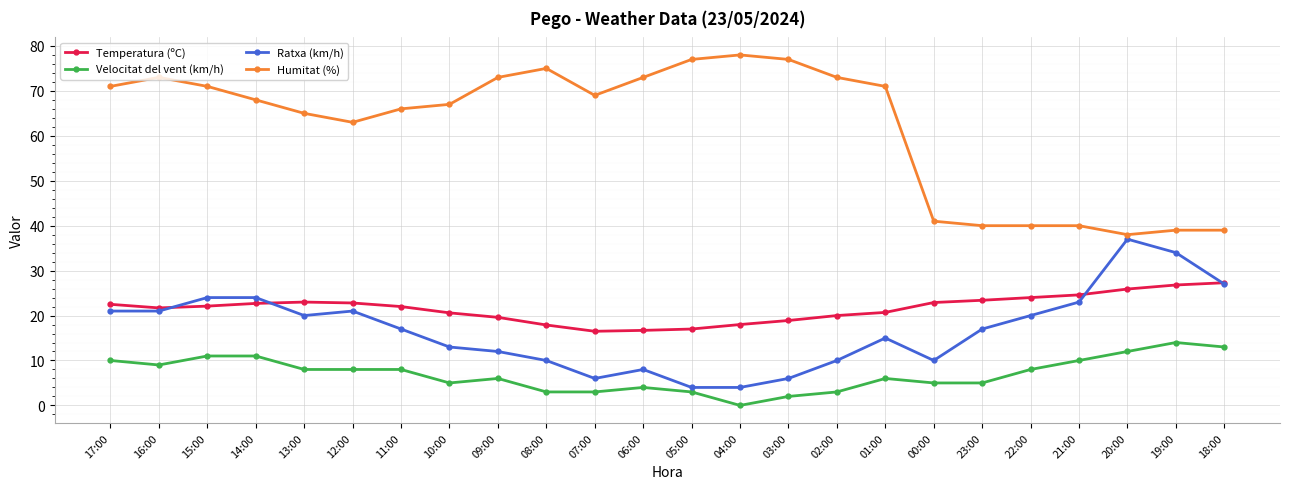

How many values in the Velocitat del vent (km/h) series are below 8?

12